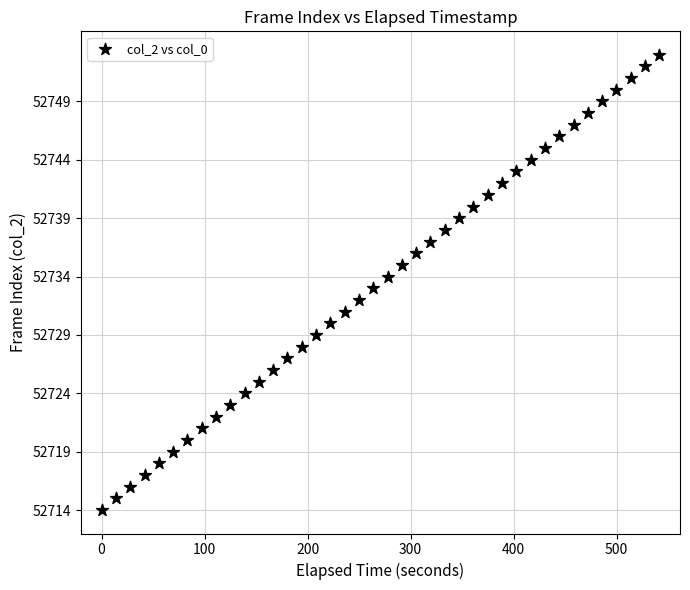

What is the range of Y values (max minus min)?

39